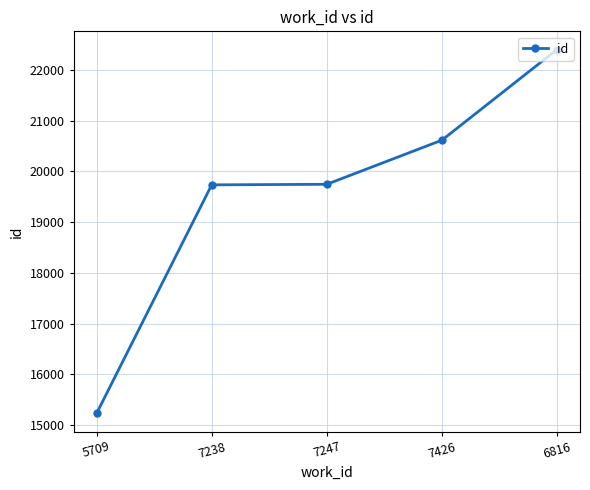

What is the change in value from 7426 to 6816?

+1786